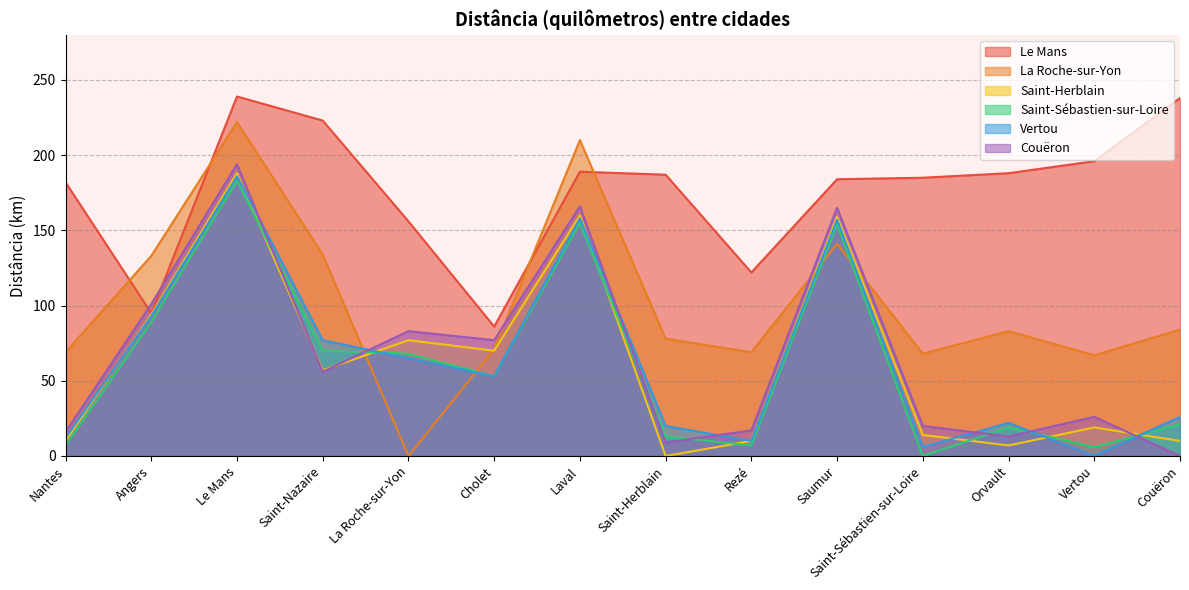

The Vertou series shows 20 at Saint-Herblain. True or false?

True